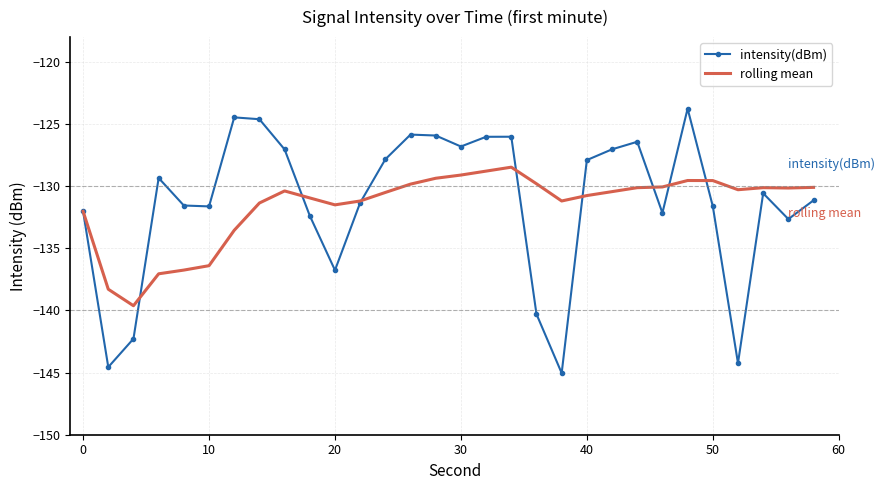

What is the highest value of the rolling mean series?

-128.5